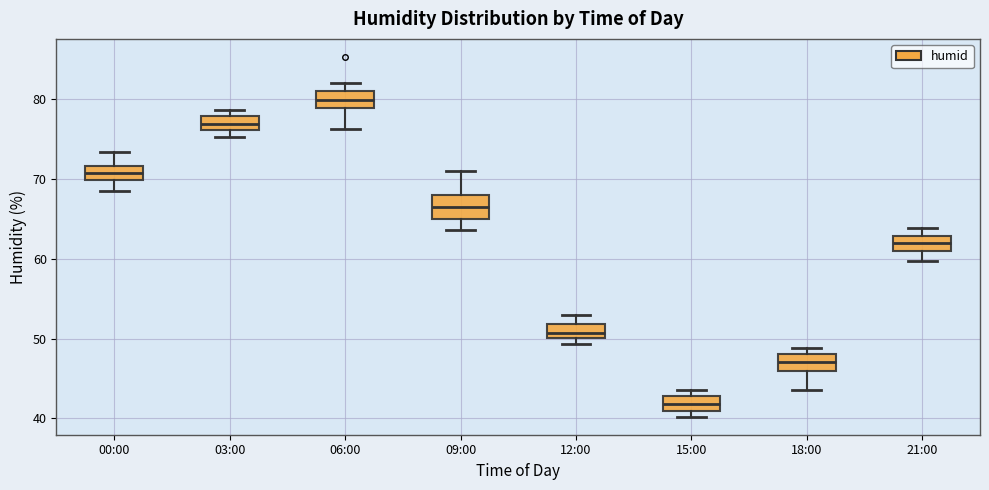

Which box has the lowest median line?

15:00